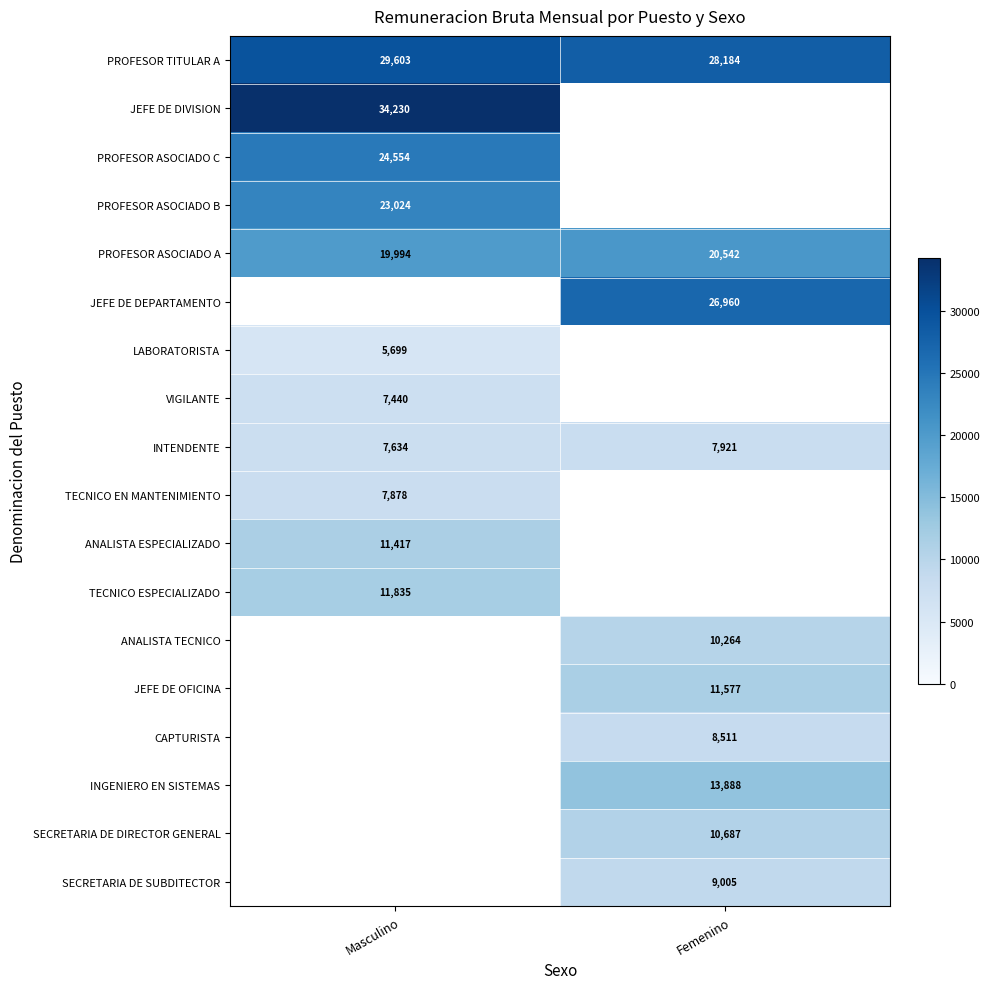

How many series are shown in this chart?

18